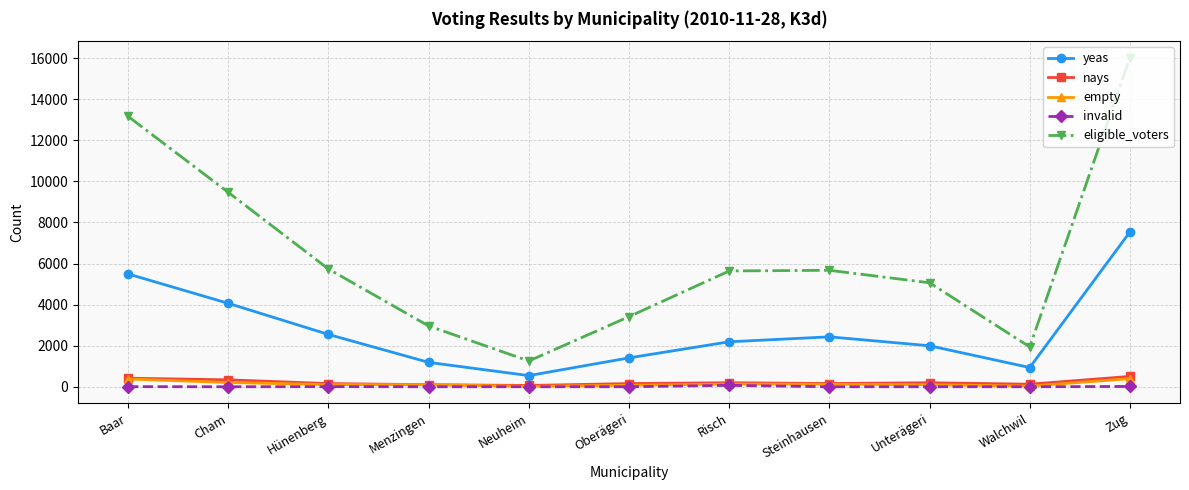

How many data points in eligible_voters are less than 5640?

5